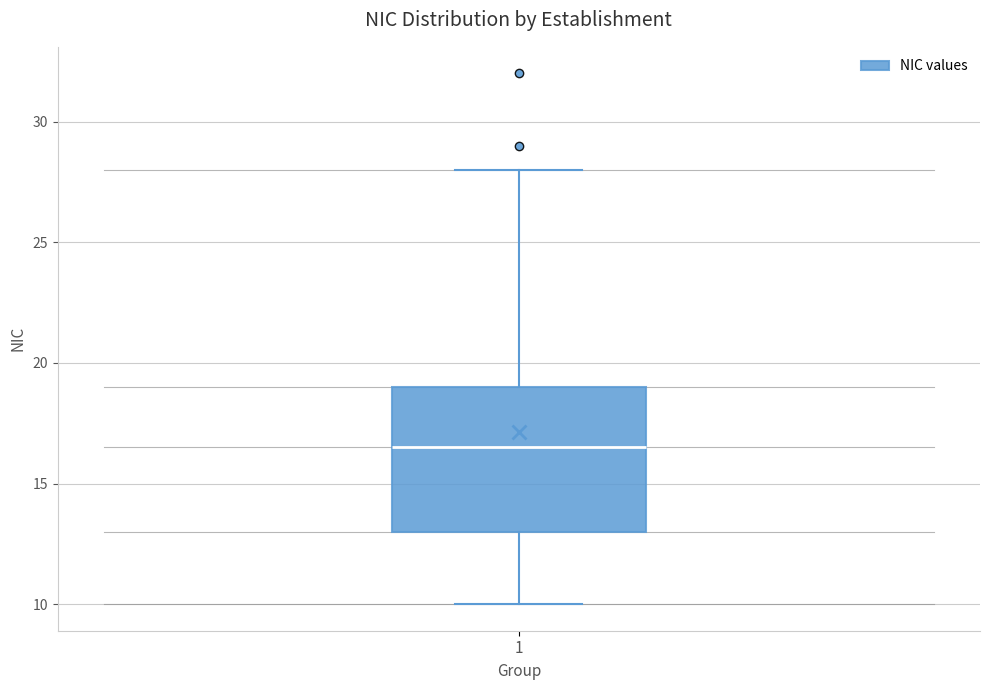

Read this box plot against the y-axis: the position of the median line, the range covered by the box, and the ends of both whiskers. The values are not printed on the chart, so give them approximately, as read against the axis.

median 16.5, box 13.0 to 19.0, whiskers 10.0 to 28.0